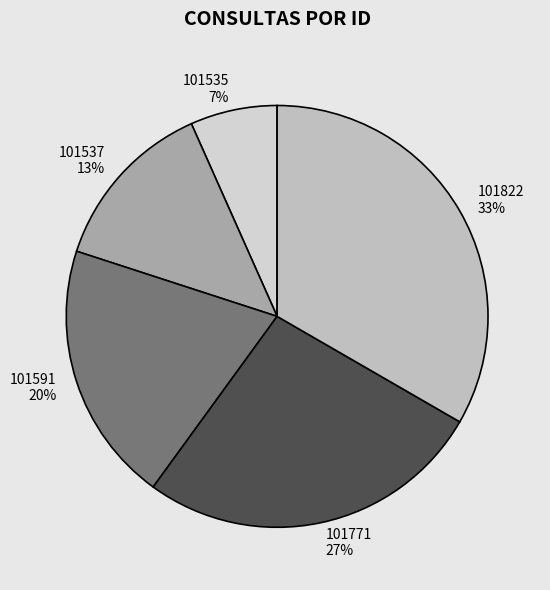

Do 101535 and 101822 together represent more than half of the pie?

No